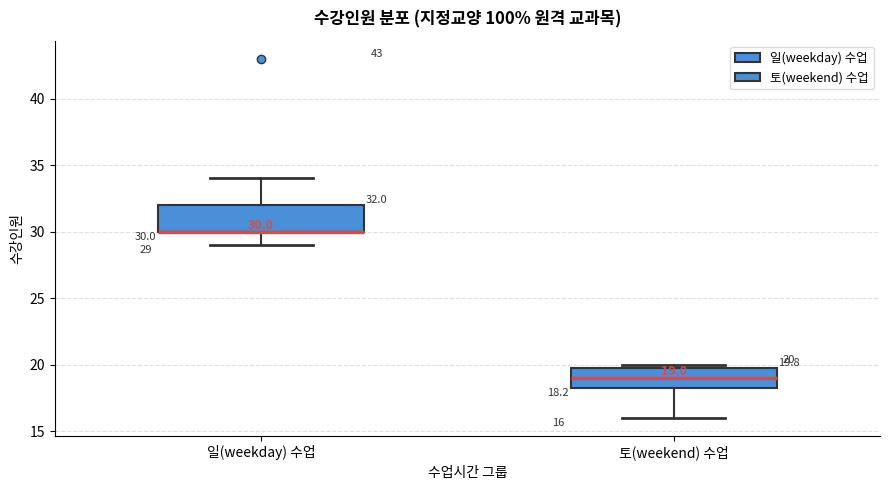

Which box is the tallest, from its lower edge to its upper edge?

일(weekday) 수업